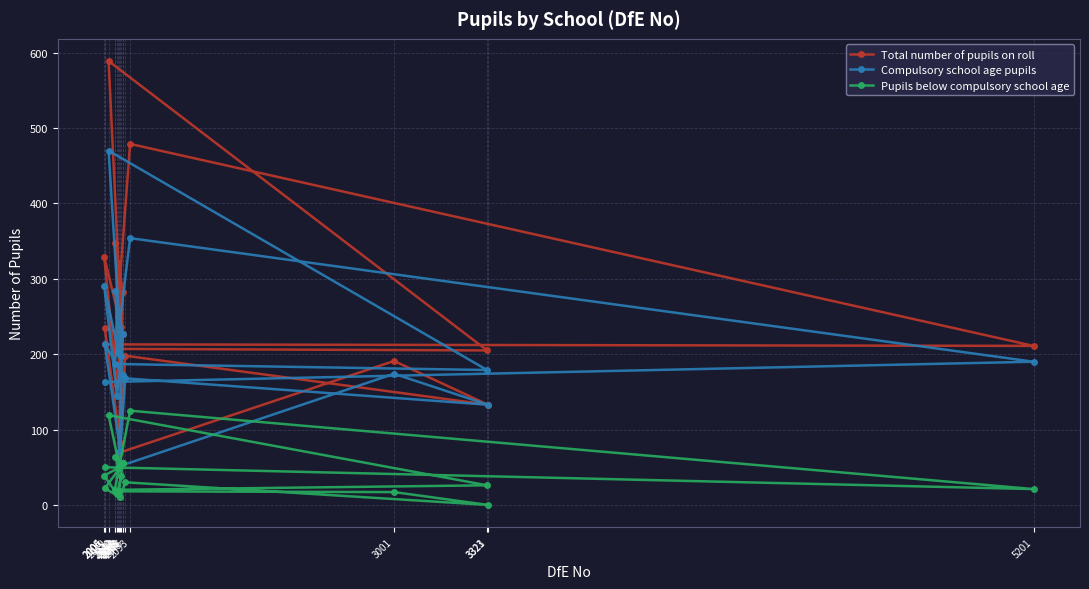

True or false: Pupils below compulsory school age and Total number of pupils on roll intersect in this chart.

False